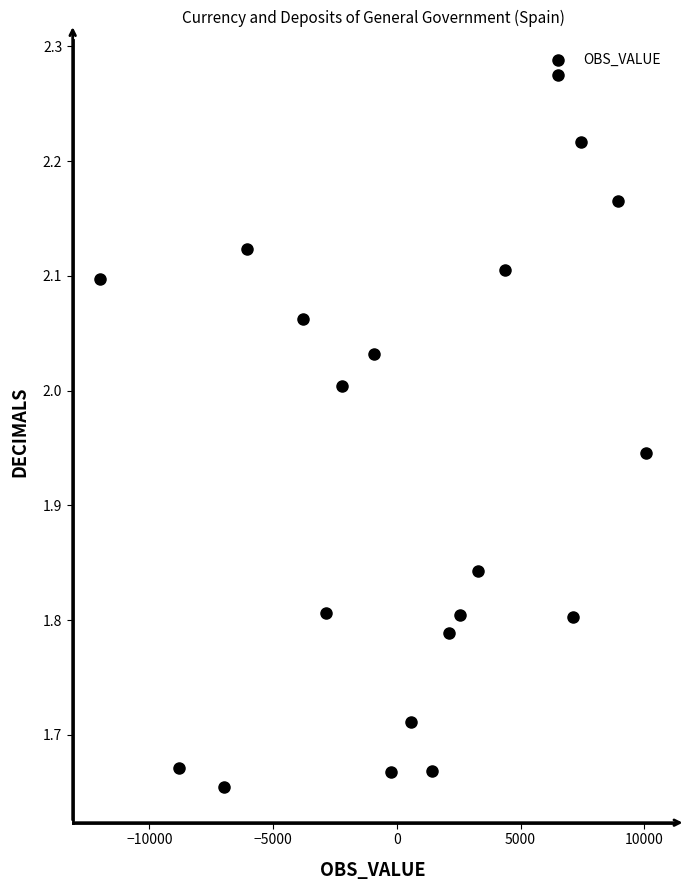

What is the range of X values (max minus min)?

22070.0